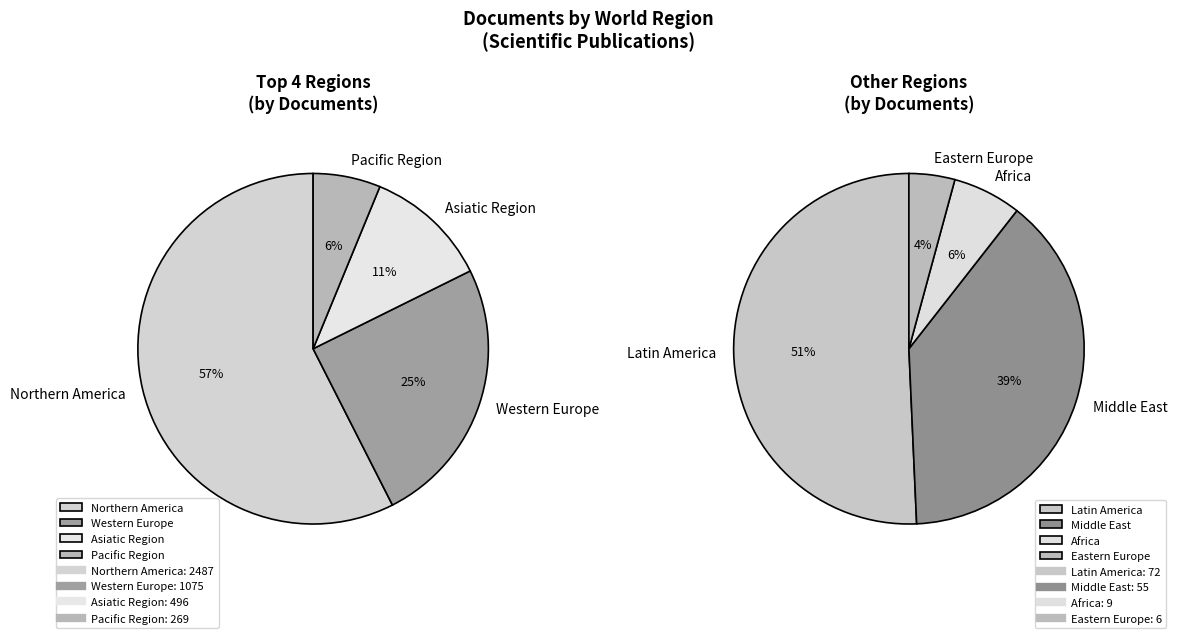

Does any single category account for the majority?

Yes